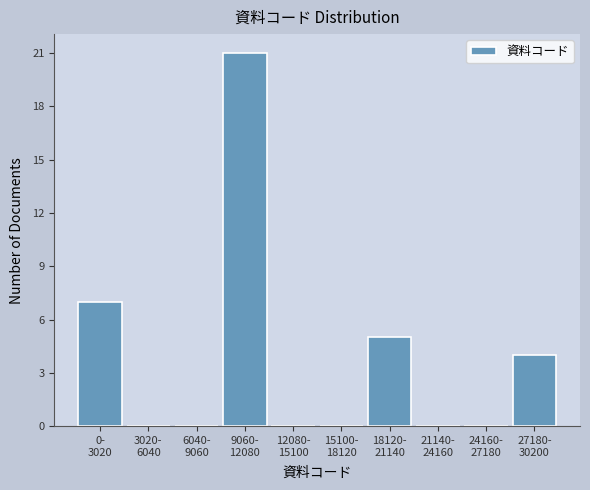

What is the sum of all values?

37